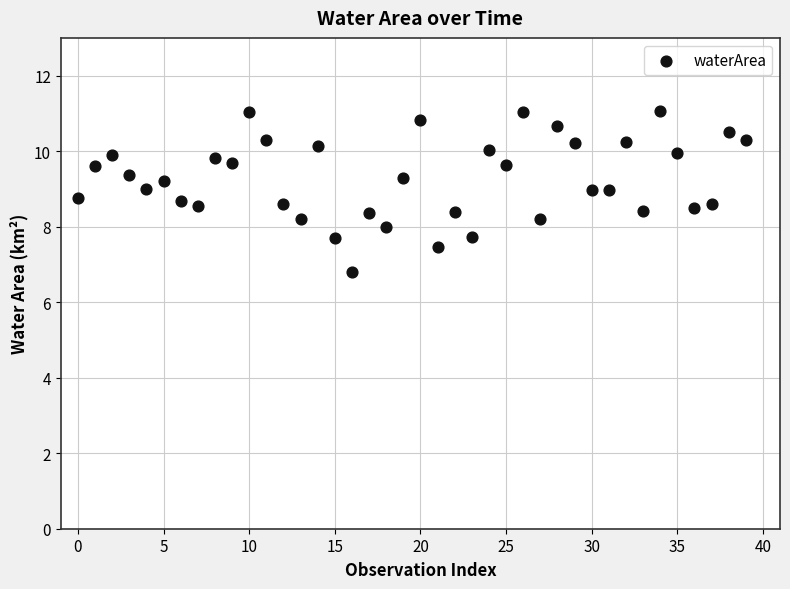

What is the range of Y values (max minus min)?

4.3